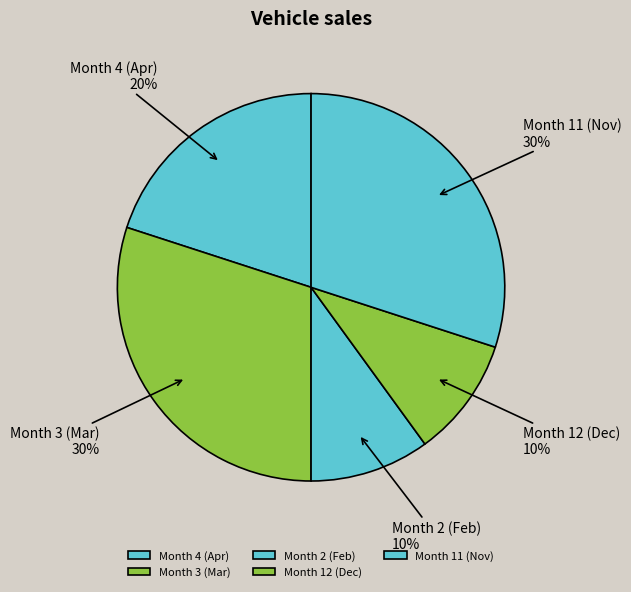

Which has a higher value, Month 2 (Feb) or Month 3 (Mar)?

Month 3 (Mar)